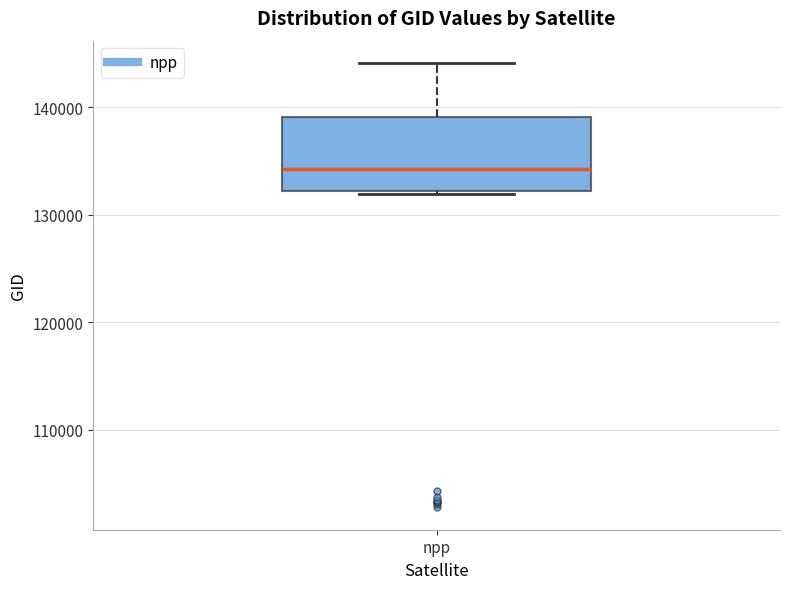

Read this box plot against the y-axis: the position of the median line, the range covered by the box, and the ends of both whiskers. The values are not printed on the chart, so give them approximately, as read against the axis.

median 134000, box 132000 to 139000, whiskers 132000 (just below the box's lower edge) to 144000